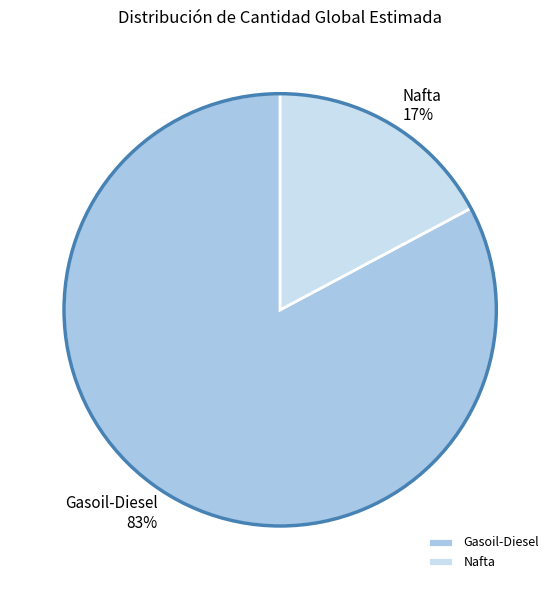

Do Gasoil-Diesel and Nafta together represent more than half of the pie?

Yes